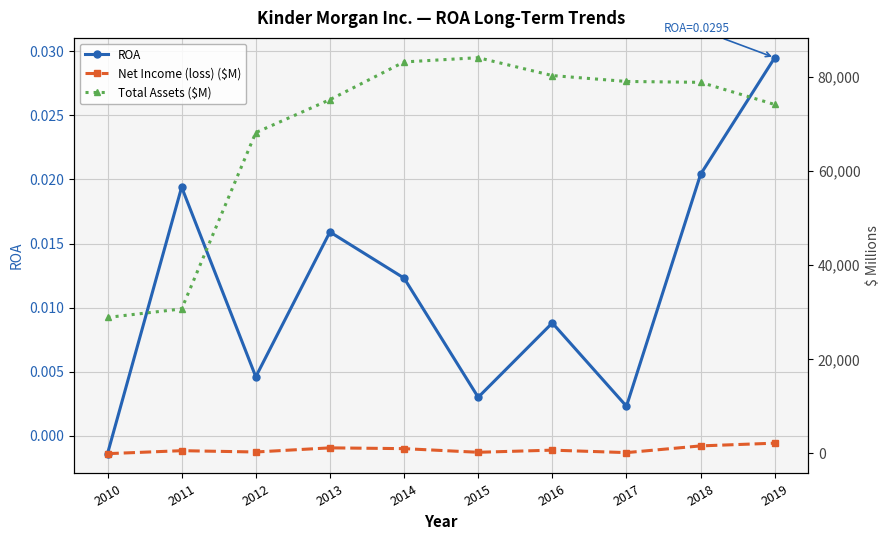

The Net Income (loss) ($M) series shows 315.0 at 2012. True or false?

True